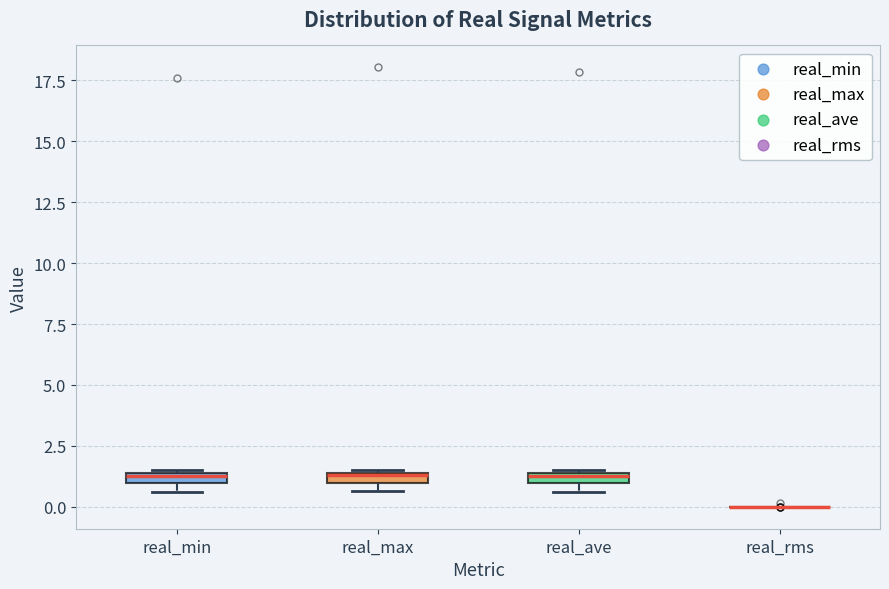

Where is the lower edge of the box for real_max on the y-axis? The values are not printed on the chart, so give them approximately, as read against the axis.

1.0